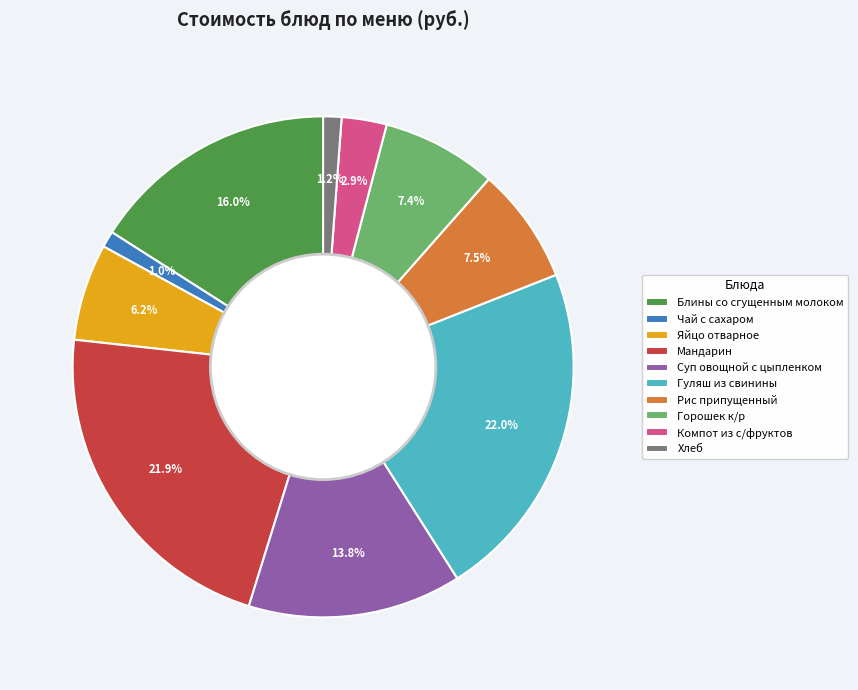

What is the ratio of the value at Горошек к/р to the value at Блины со сгущенным молоком?

0.5